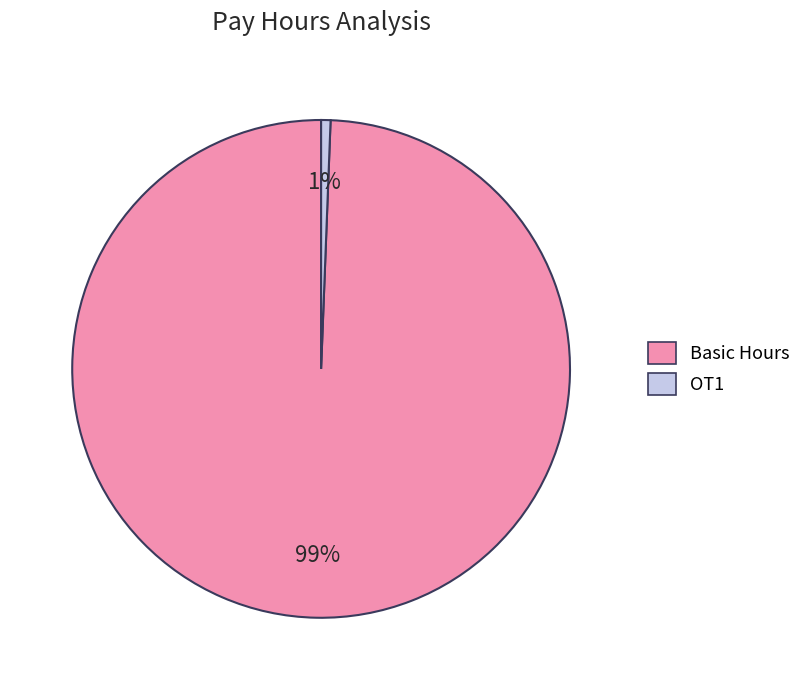

Count the number of slices in the pie.

2